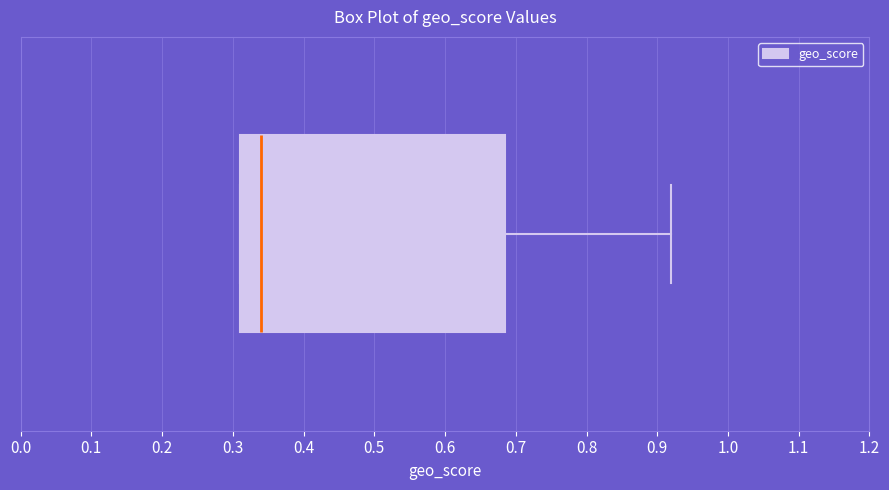

Where is the left edge of the box on the x-axis? The values are not printed on the chart, so give them approximately, as read against the axis.

0.31